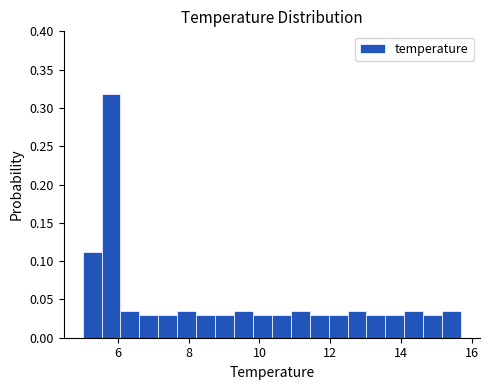

Read against the x-axis, roughly where is the centre of the tallest bar?

5.8